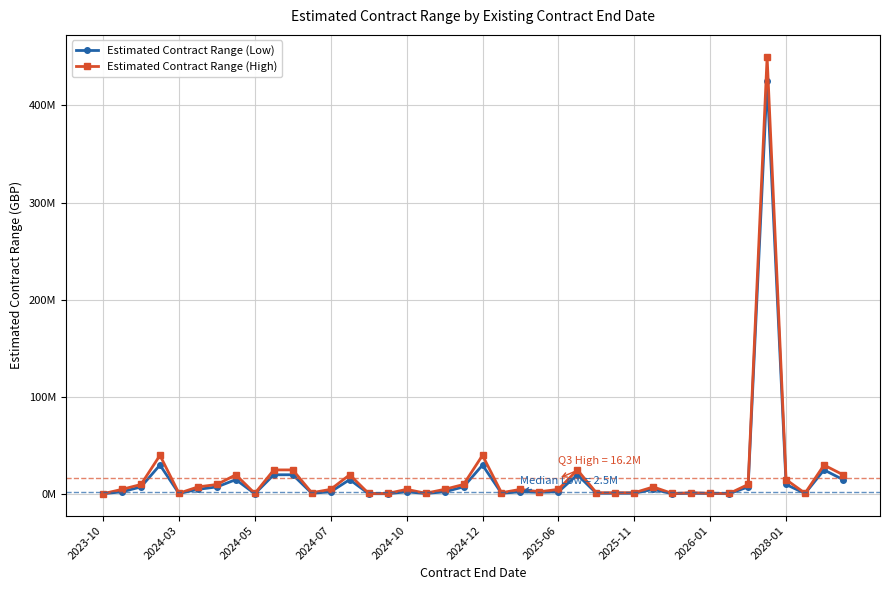

What is the smallest value displayed?

0.5